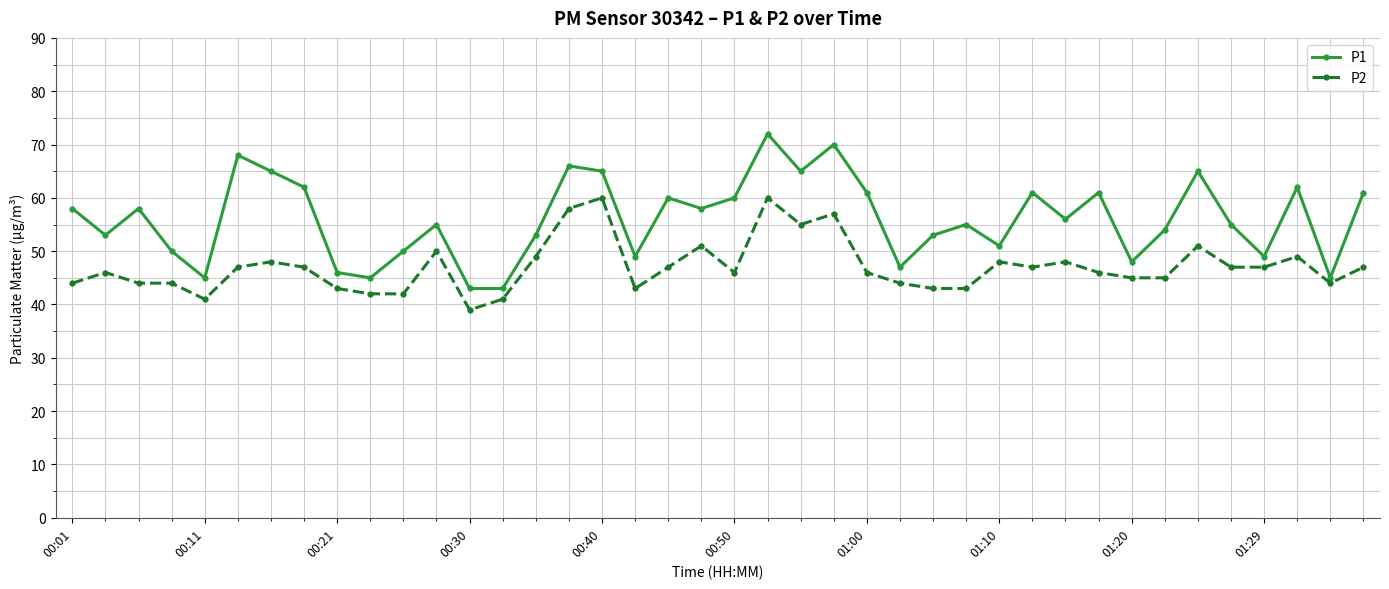

What is the value of the P1 point at the 20th from the left?

58